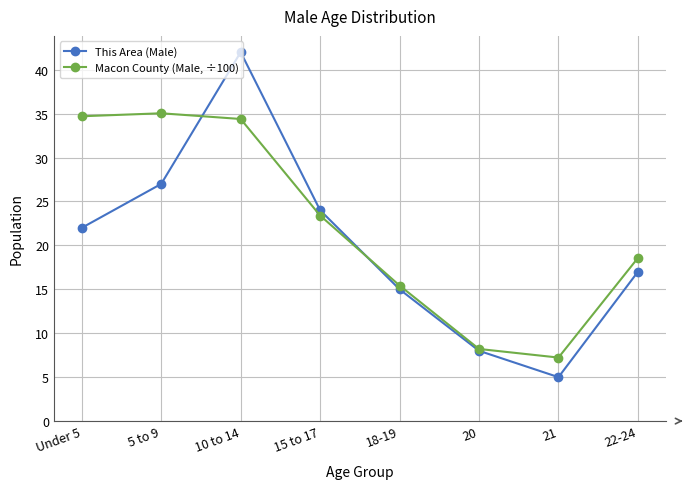

Count the number of data series in this chart.

2